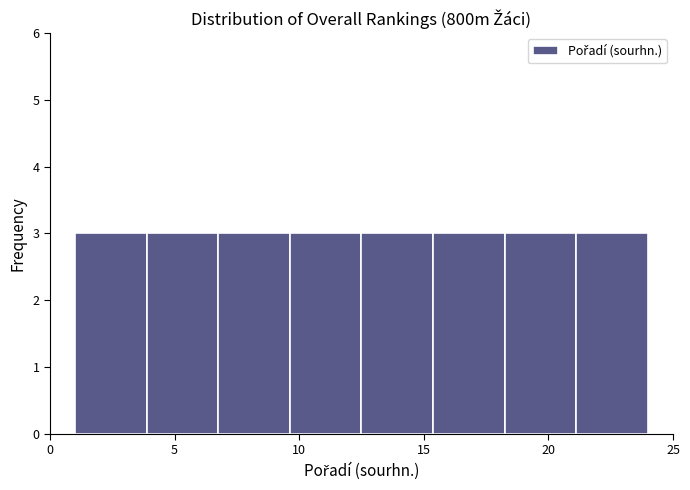

Reading left to right, transcribe this chart: for each bar, give the range it covers on the x-axis and its height. Neither the bar edges nor the heights are printed on the chart, so give them approximately, as read against the axes.

1.0 to 4.0: 3
4.0 to 7.0: 3
7.0 to 9.5: 3
9.5 to 12.5: 3
12.5 to 15.5: 3
15.5 to 18.5: 3
18.5 to 21.0: 3
21.0 to 24.0: 3